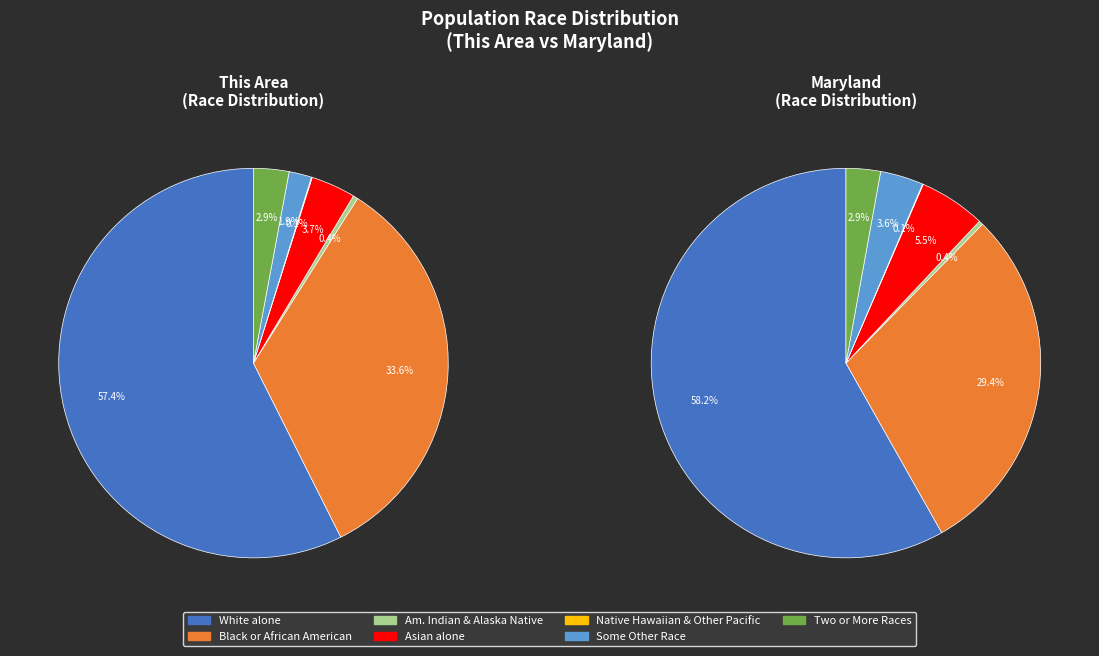

The Native Hawaiian and Other Pacific Islander slice represents 1% of the pie. True or false?

False